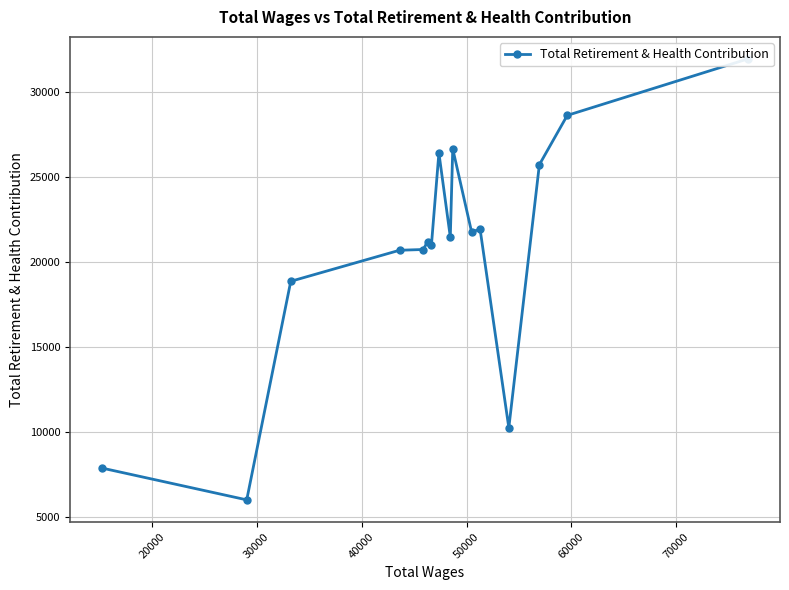

The chart shows a value of 37001 at 10. True or false?

False